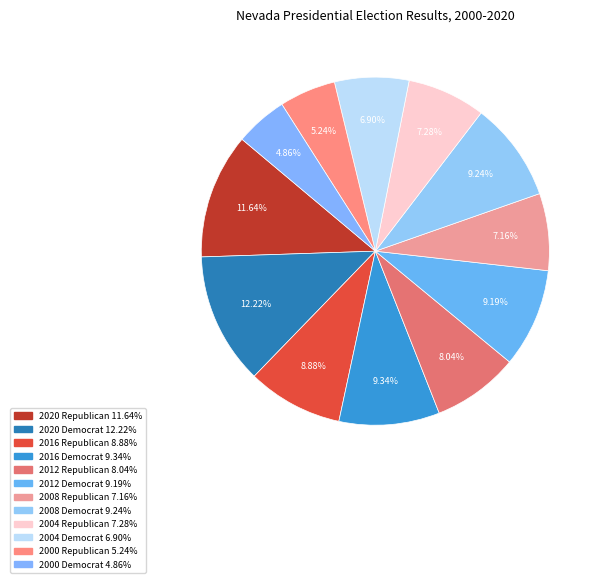

How many segments does this pie chart have?

12